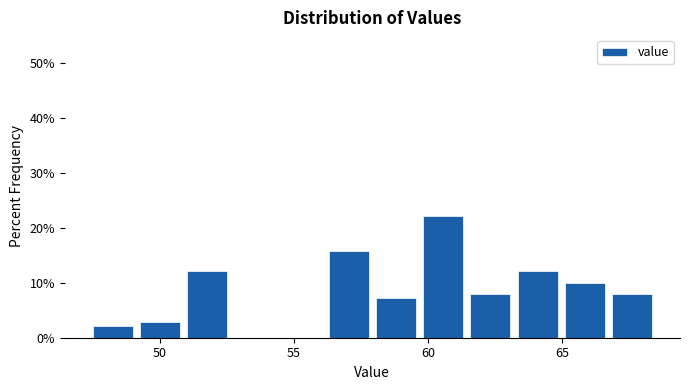

Read against the x-axis, roughly where is the centre of the tallest bar?

60.5